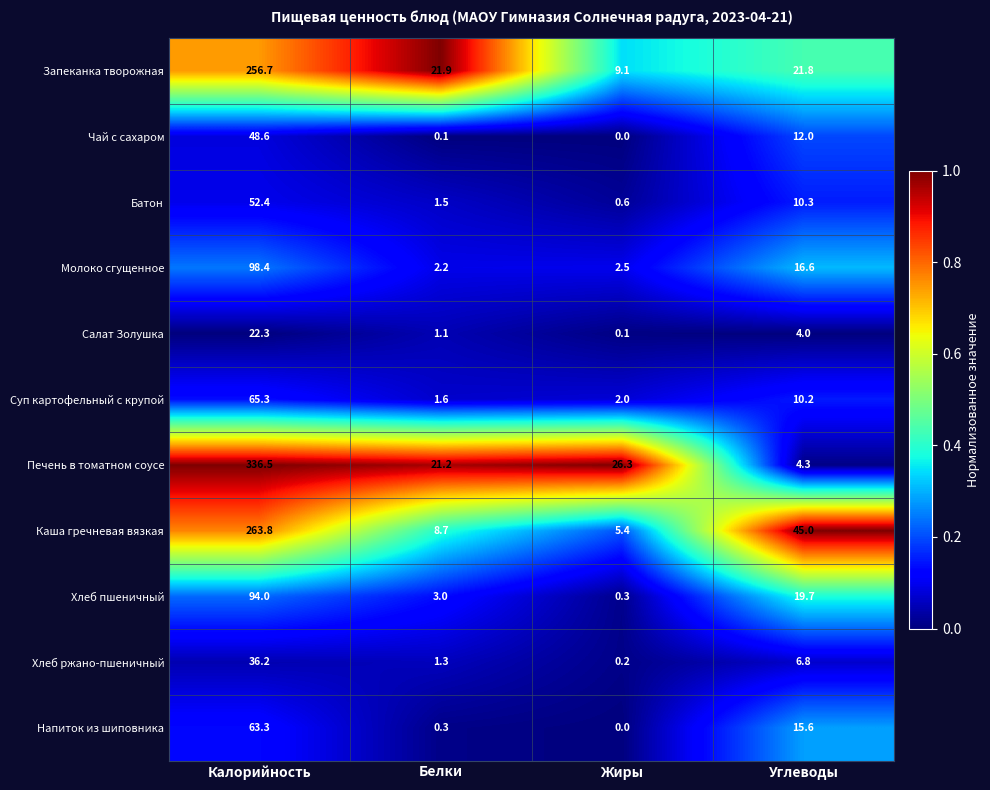

What is the difference between the Батон values at Калорийность and Углеводы?

42.1